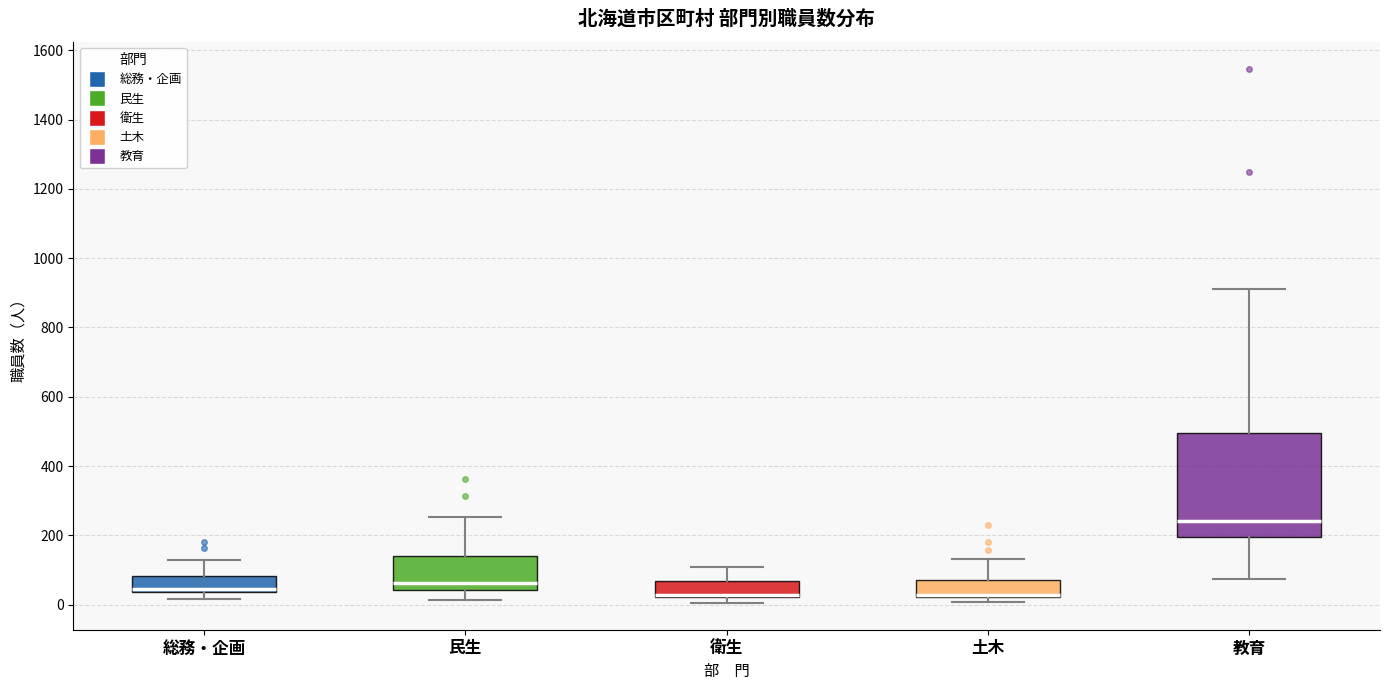

Reading left to right, read every box against the y-axis: the position of its median line, the range the box covers, and the ends of its whiskers. The values are not printed on the chart, so give them approximately, as read against the axis.

総務・企画: median 40 (just above the box's lower edge), box 40 to 80, whiskers 20 to 140
民生: median 60, box 40 to 140, whiskers 20 to 260
衛生: median 20 (drawn on the box's lower edge), box 20 to 60, whiskers 0 to 100
土木: median 20 (drawn on the box's lower edge), box 20 to 80, whiskers 0 to 140
教育: median 240, box 200 to 500, whiskers 80 to 920